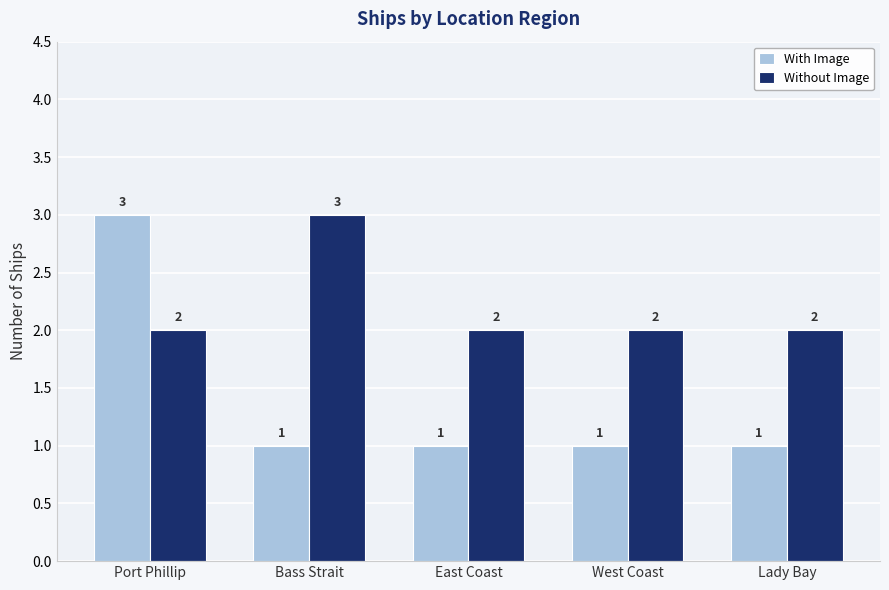

Reading left to right, what are all the values shown in this chart?

With Image: 3	1	1	1	1
Without Image: 2	3	2	2	2